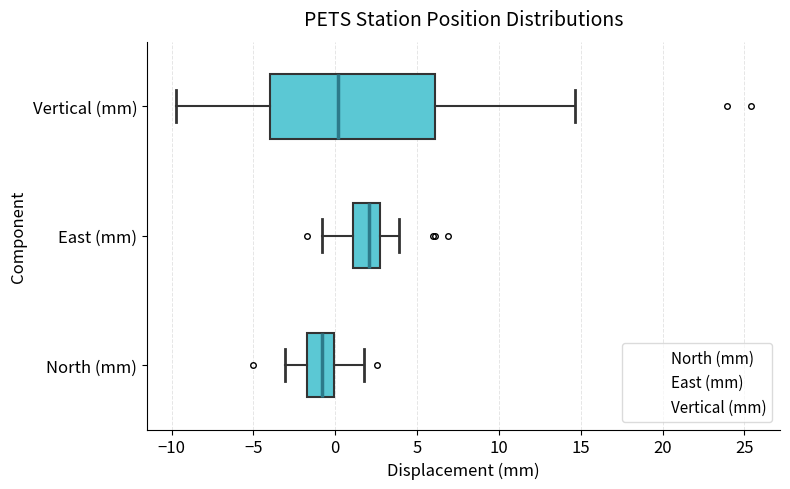

Reading bottom to top, transcribe this box plot: for each box, give where its median line is, the range the box spans, and where its two whiskers end, as read against the x-axis. The values are not printed on the chart, so give them approximately, as read against the axis.

North (mm): median -1.0, box -1.5 to 0.0, whiskers -3.0 to 2.0
East (mm): median 2.0, box 1.0 to 2.5, whiskers -1.0 to 4.0
Vertical (mm): median 0.0, box -4.0 to 6.0, whiskers -9.5 to 14.5